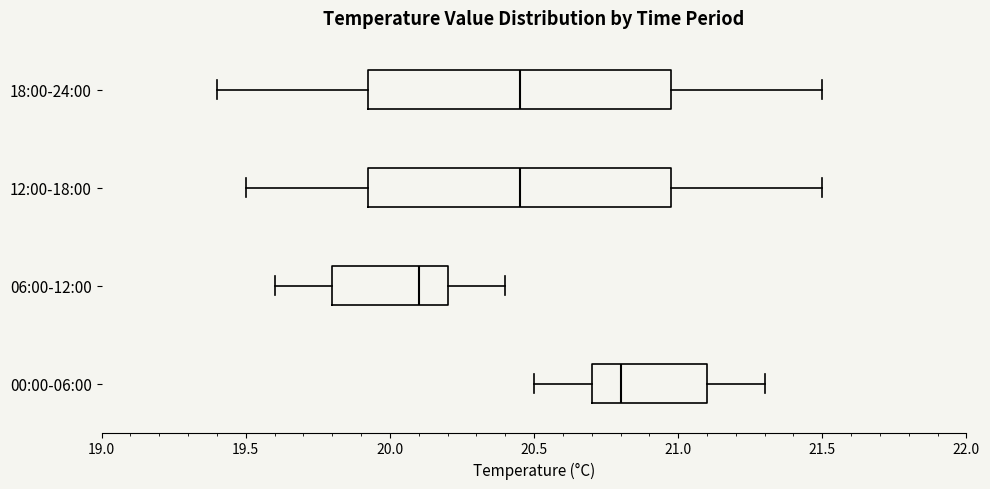

Reading bottom to top, read every box against the x-axis: the position of its median line, the range the box covers, and the ends of its whiskers. The values are not printed on the chart, so give them approximately, as read against the axis.

00:00-06:00: median 20.80, box 20.70 to 21.10, whiskers 20.50 to 21.30
06:00-12:00: median 20.10, box 19.80 to 20.20, whiskers 19.60 to 20.40
12:00-18:00: median 20.45, box 19.95 to 21.00, whiskers 19.50 to 21.50
18:00-24:00: median 20.45, box 19.95 to 21.00, whiskers 19.40 to 21.50